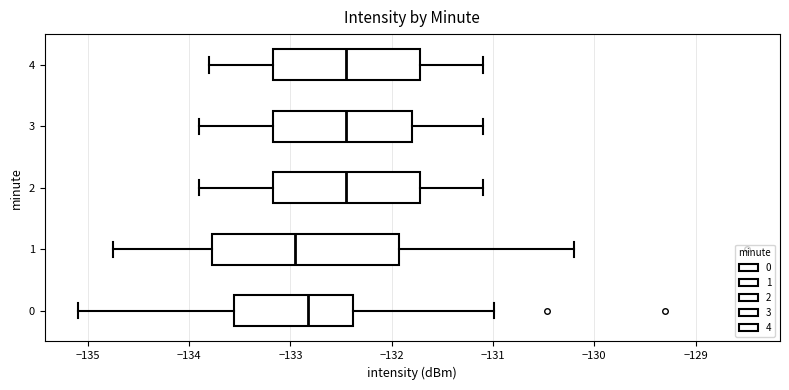

Which box's median line is the furthest to the left?

1